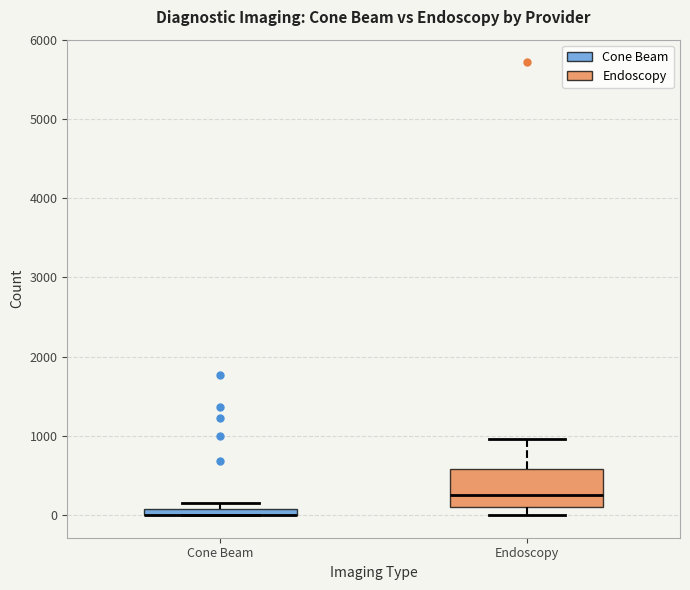

Which box is the tallest, from its lower edge to its upper edge?

Endoscopy